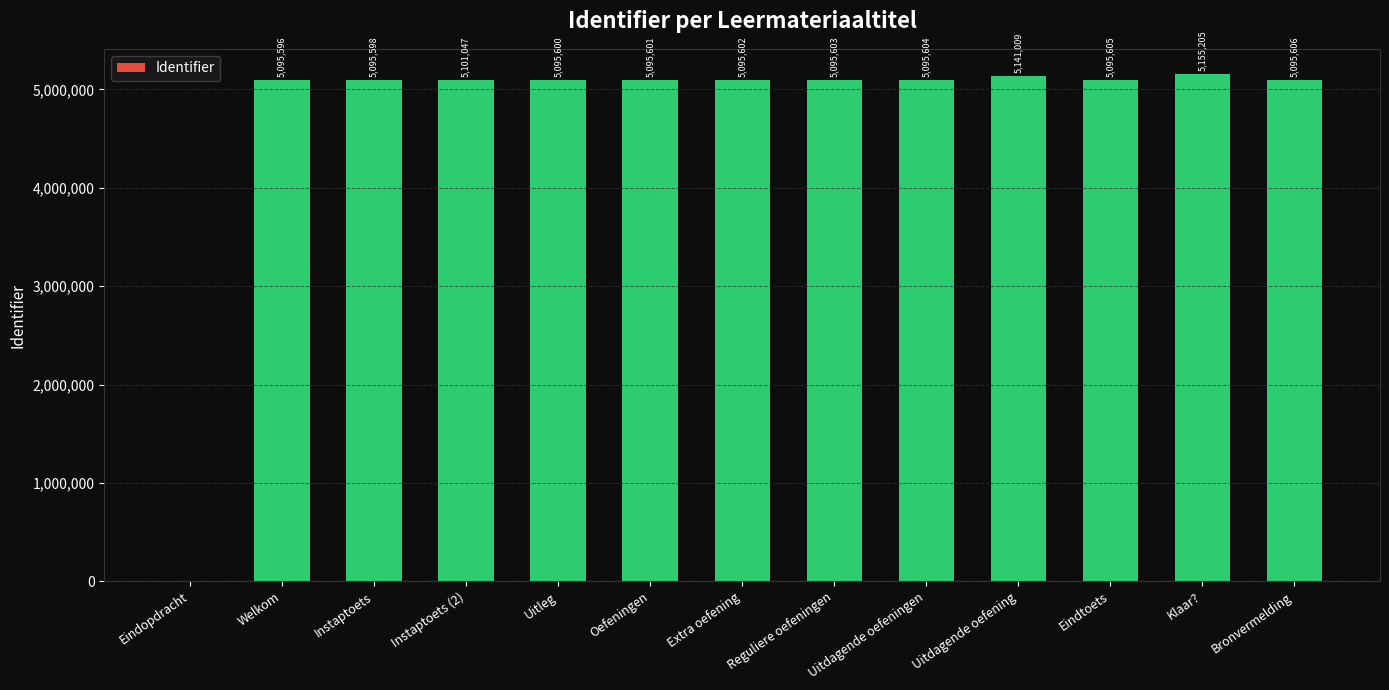

Are the bars horizontal?

No